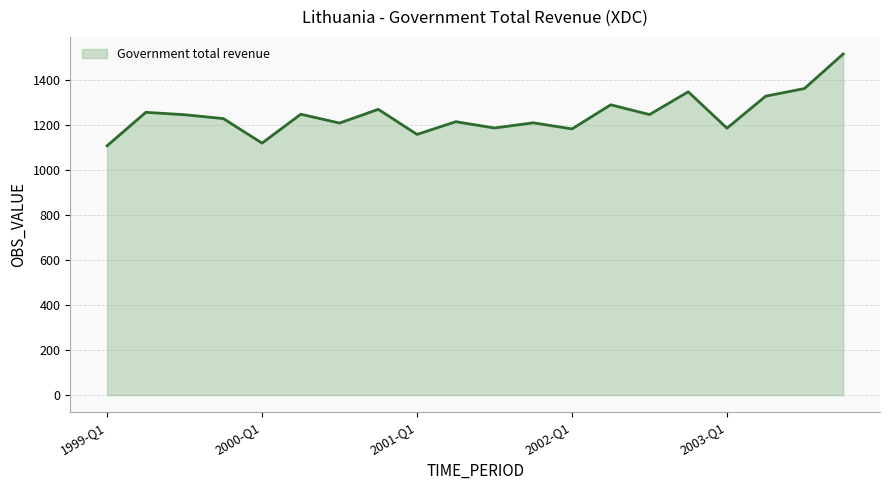

What is the difference between the maximum and minimum values?

407.7